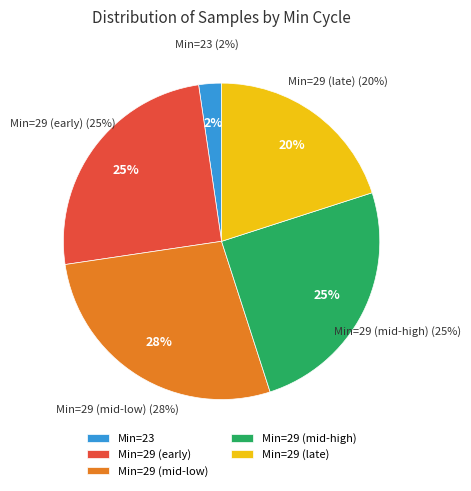

Which has a higher value, 29 or 29?

29